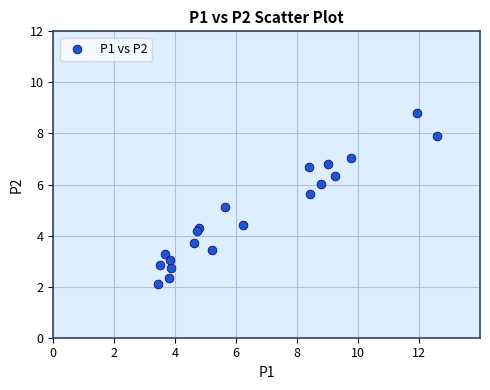

What Y value in the scatter plot is closest to 5?

5.1